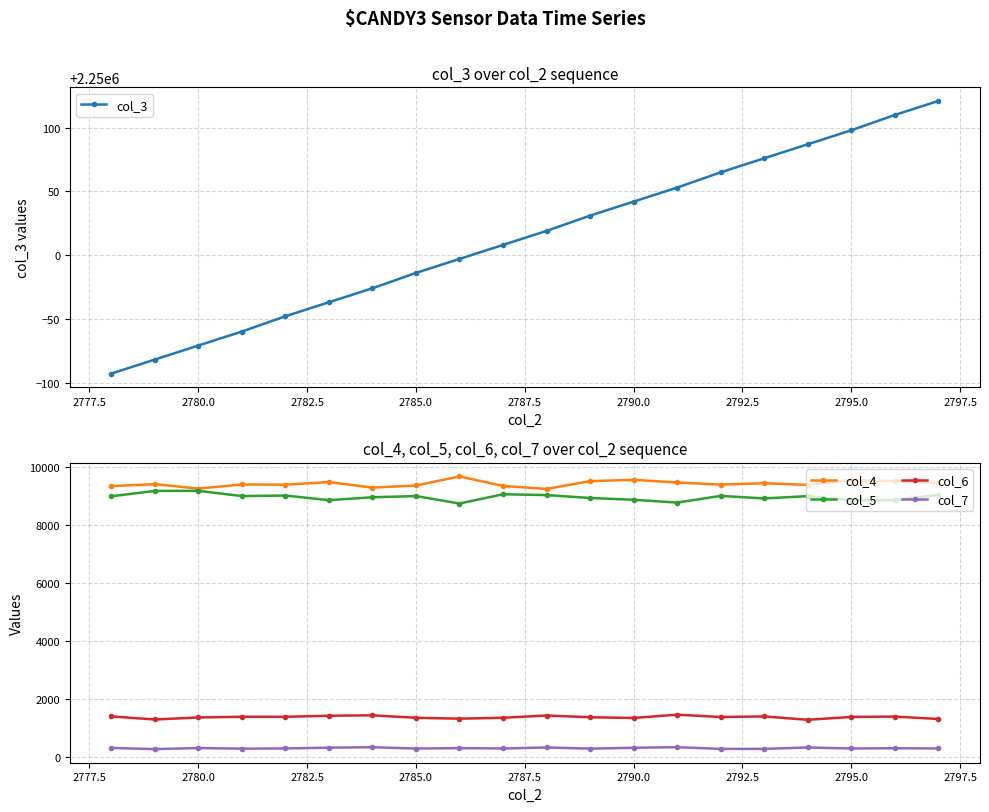

True or false: col_3 has more than 0 interior local peaks.

False